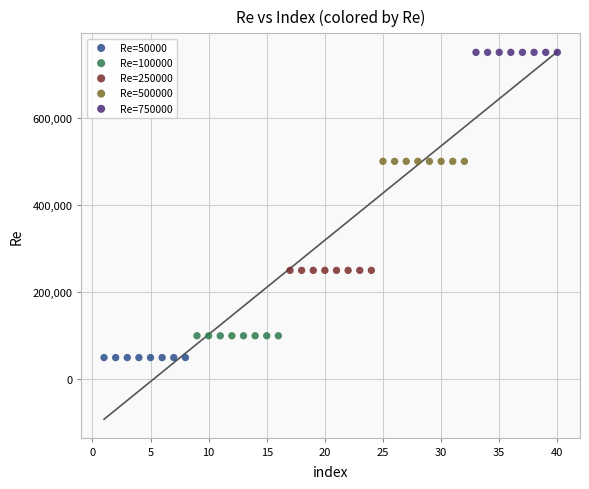

Which series reaches the minimum Y coordinate?

Re=50000